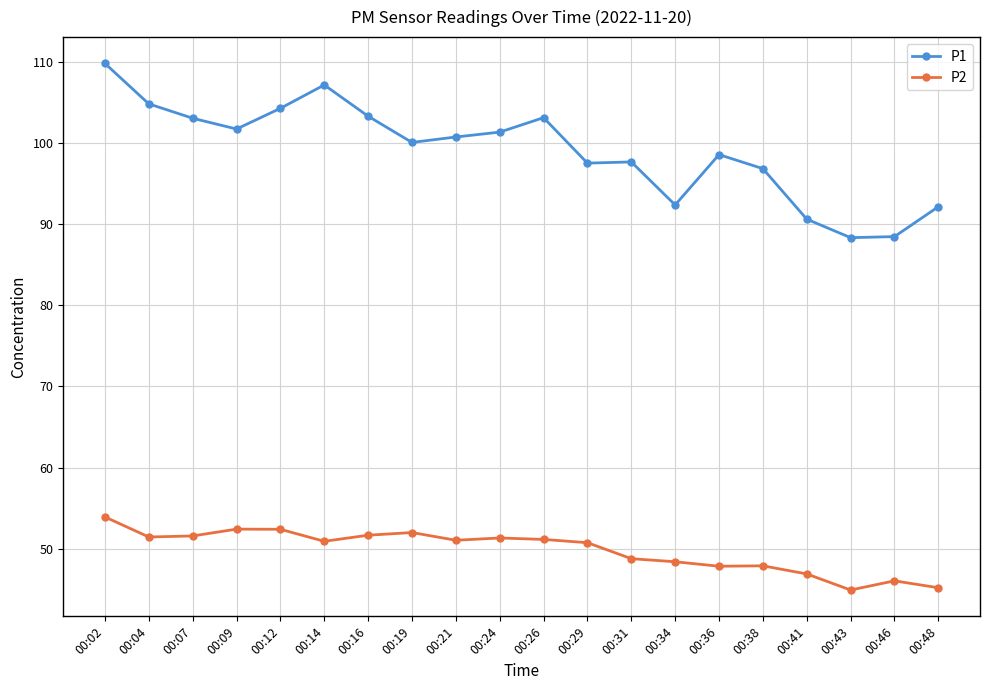

At which label does P2 first exceed 51?

00:02